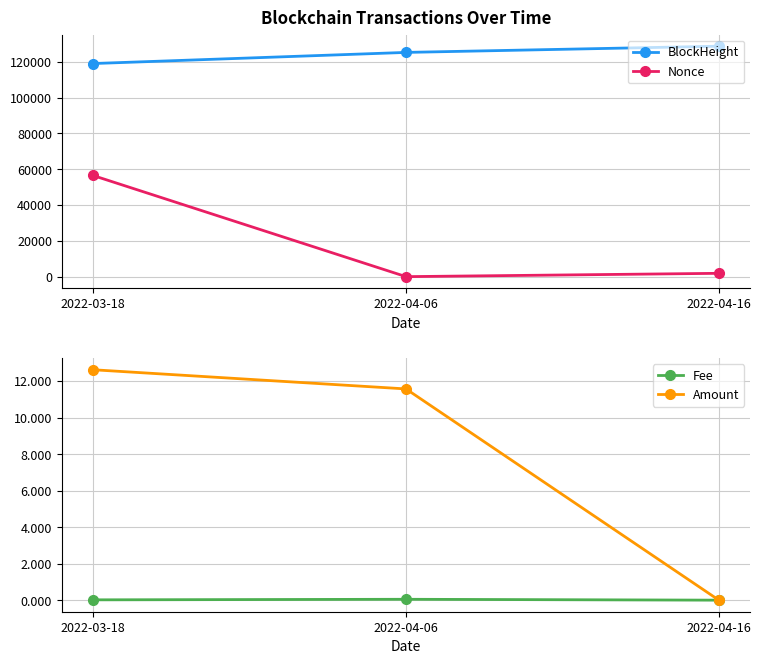

Which has a higher value, 2022-03-18 or 2022-04-06?

2022-04-06